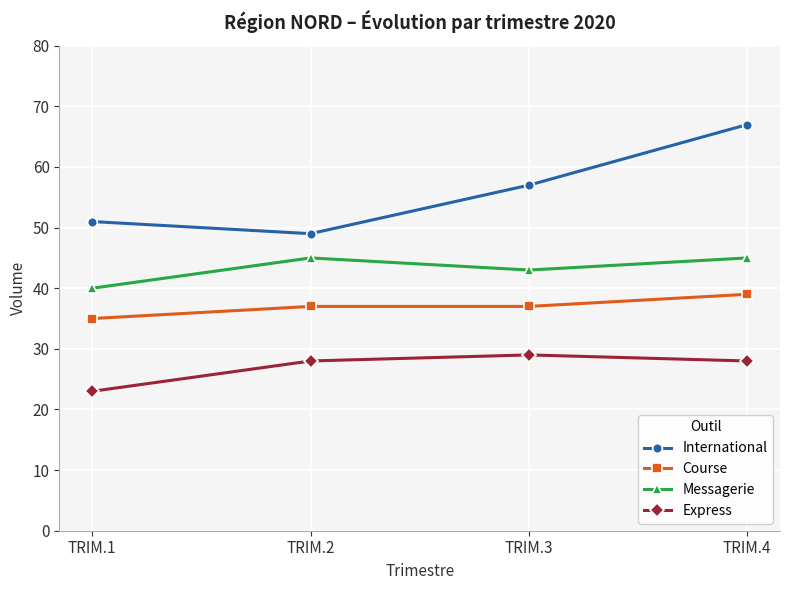

True or false: International and Course cross at least once.

False